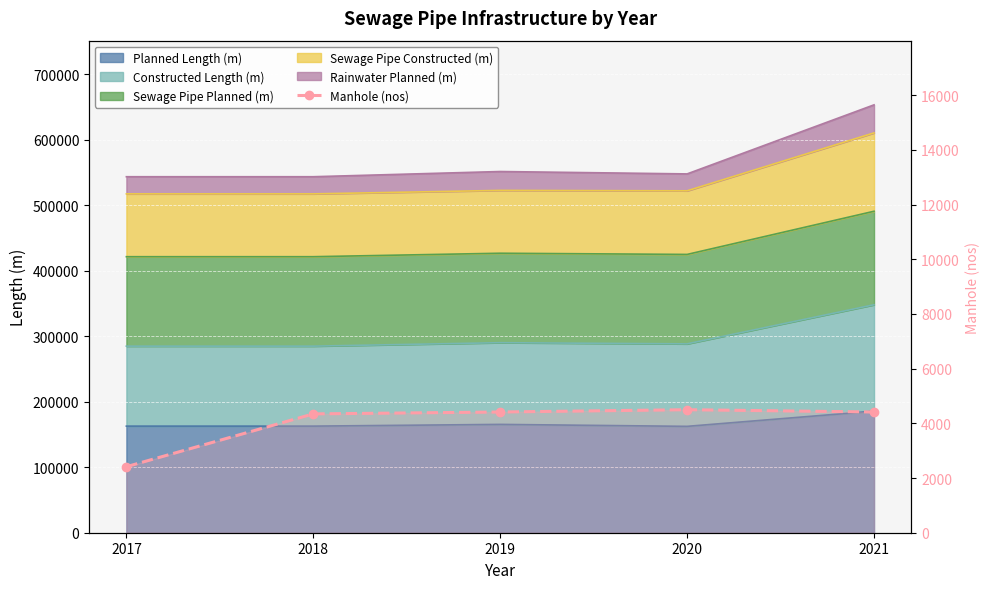

How many values exceed 4414?

1